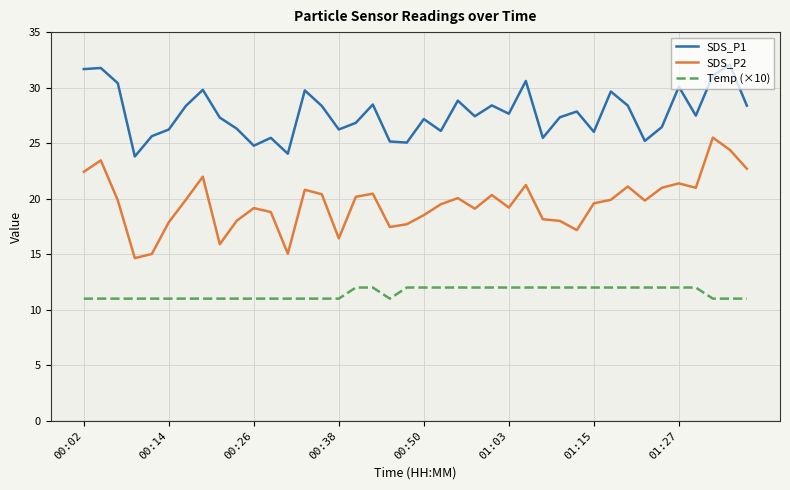

Rank the series by their maximum value, from lowest to highest.

Temp (×10), SDS_P2, SDS_P1